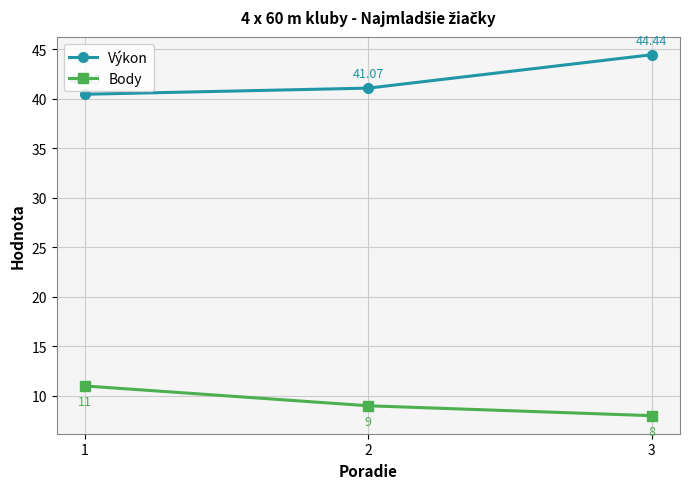

What is the sum of the Výkon values at 3 and 1?

84.9